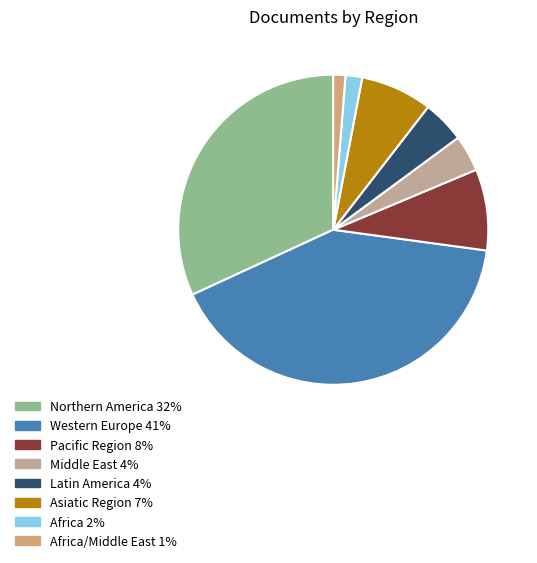

Count the number of slices in the pie.

8